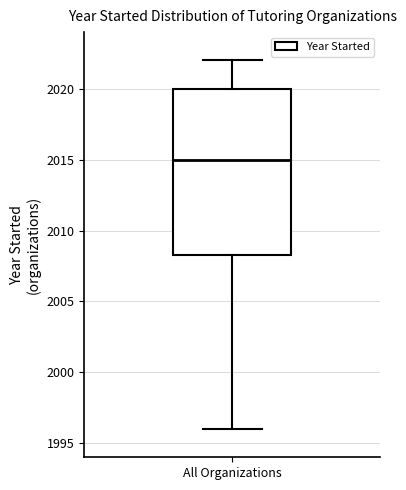

Where does the median line of the box for All Organizations sit on the y-axis? The values are not printed on the chart, so give them approximately, as read against the axis.

2015.0